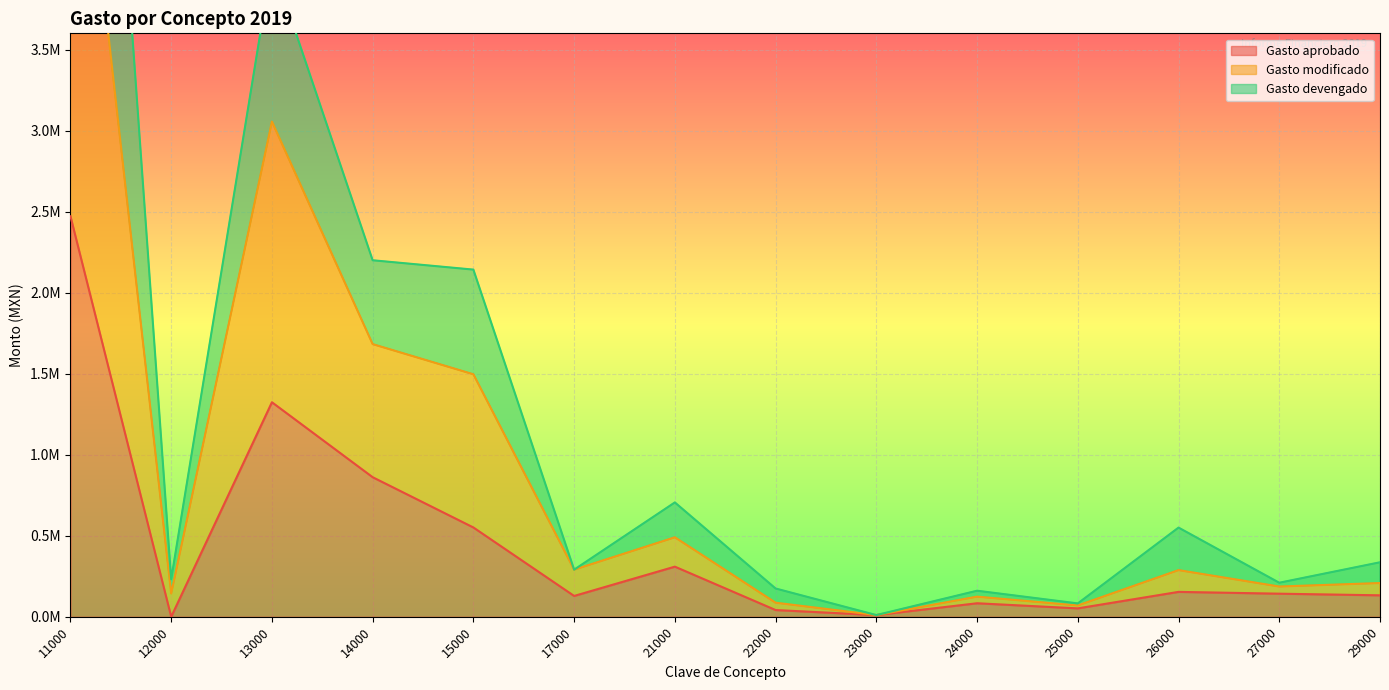

What value does the Gasto devengado series have at 24000?

160737.4